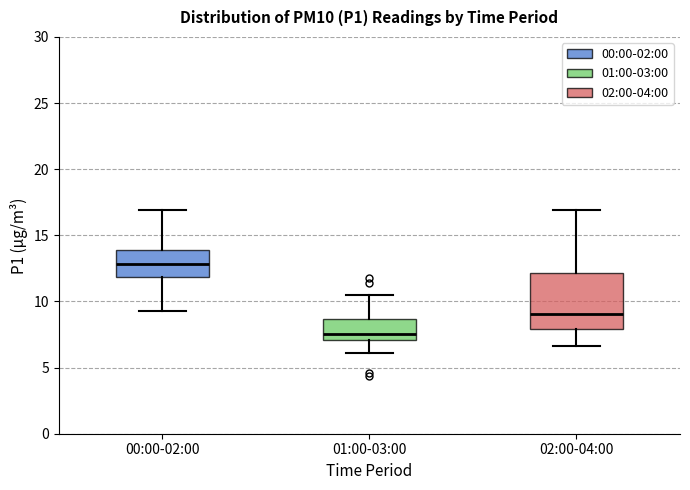

Which box's median line is the lowest?

01:00-03:00